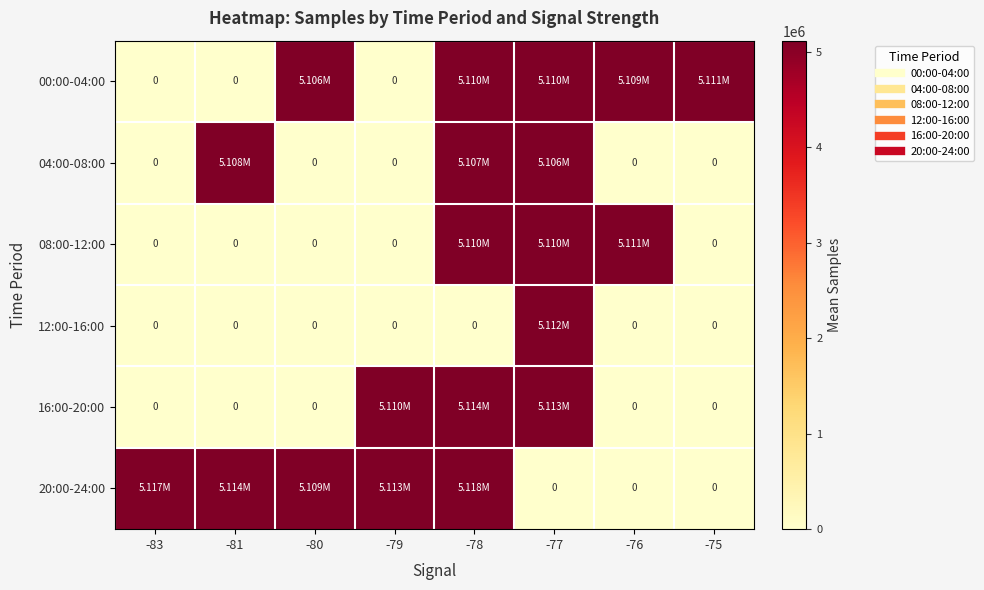

Which series has the largest total across all categories?

20:00-24:00